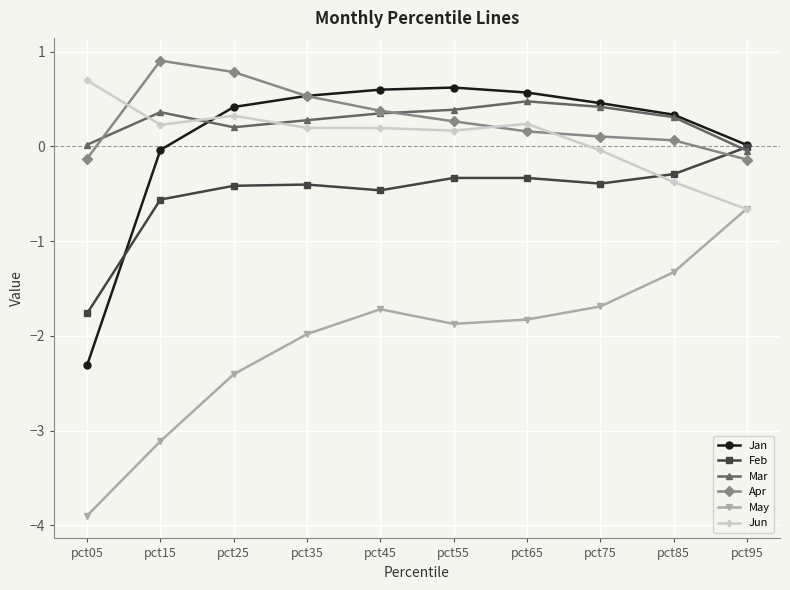

True or false: May and Jan cross at least once.

False